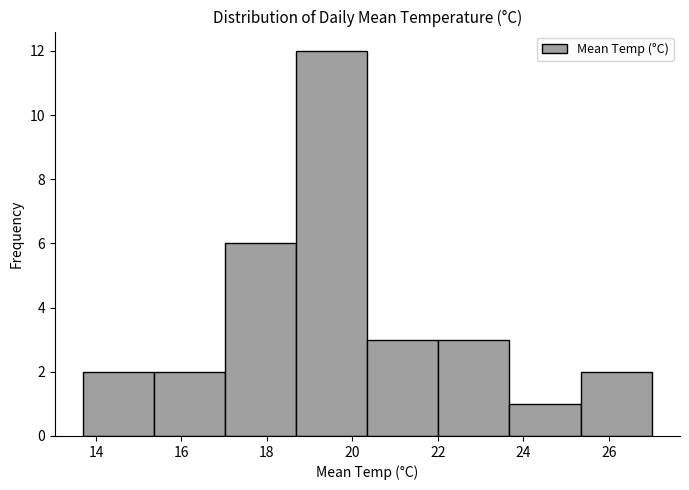

Over which range of the x-axis is the bar tallest?

18.6 to 20.4